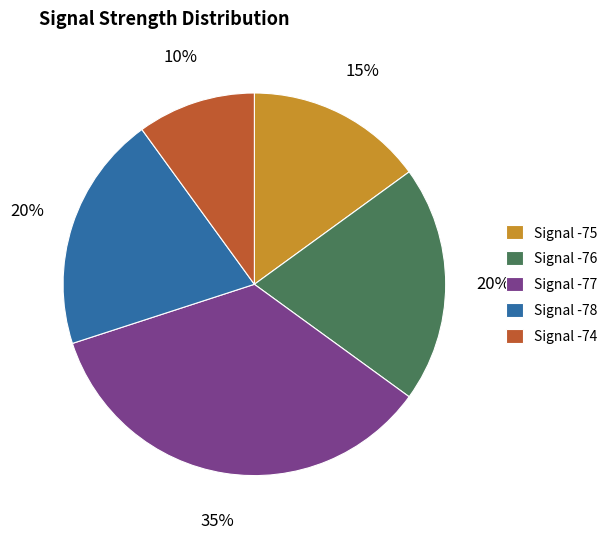

How many slices are in this pie chart?

5